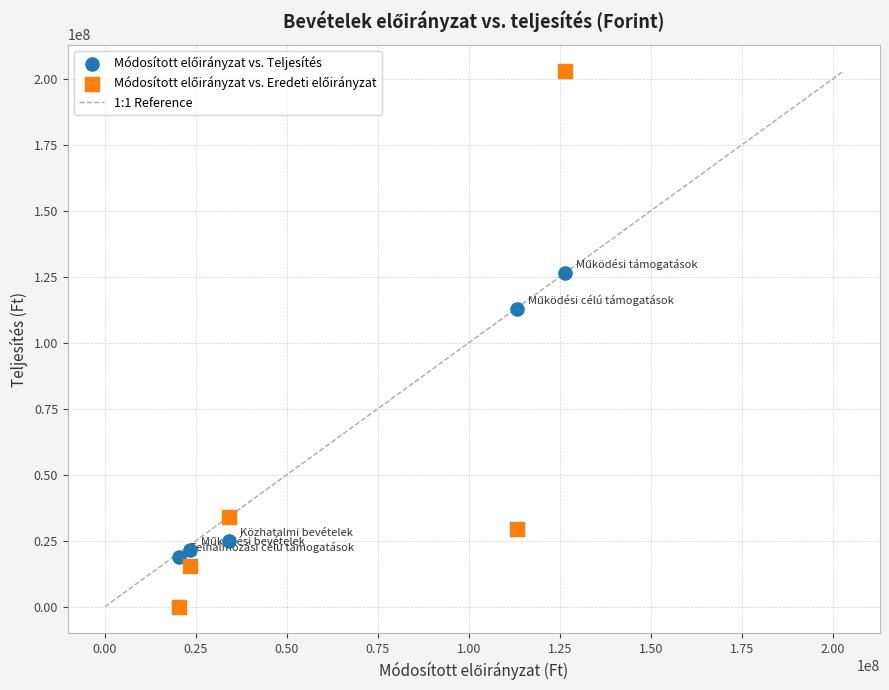

Across all series, what Y value is closest to 101422812?

112680596